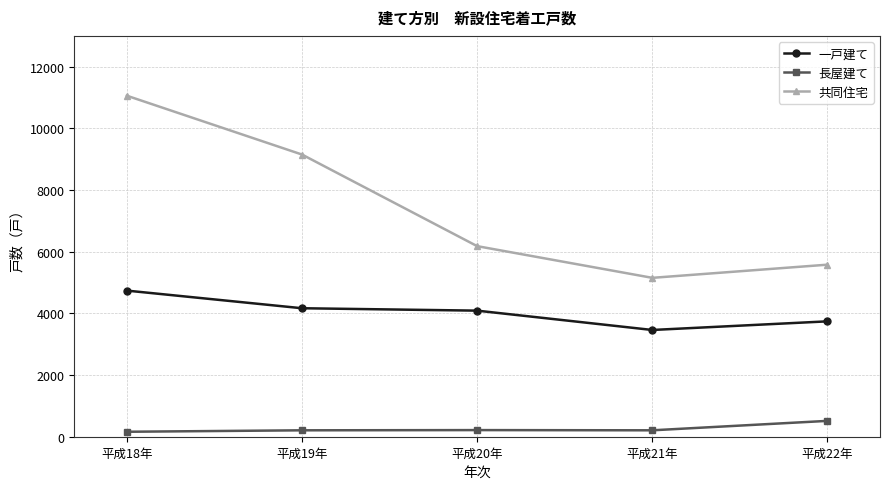

True or false: 共同住宅 and 一戸建て cross at least once.

False